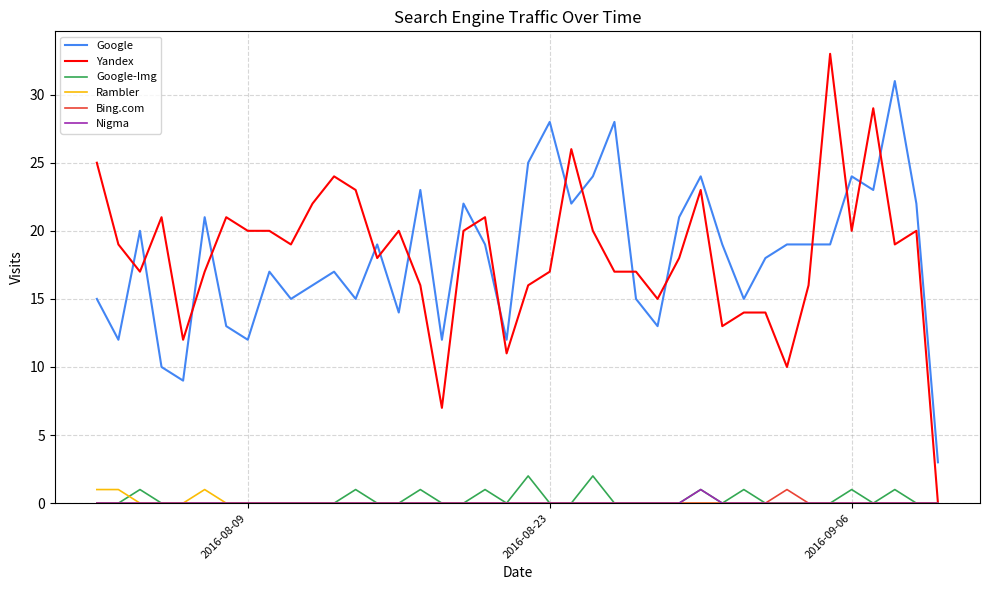

After their last crossing, which series has the higher values: Google or Yandex?

Google